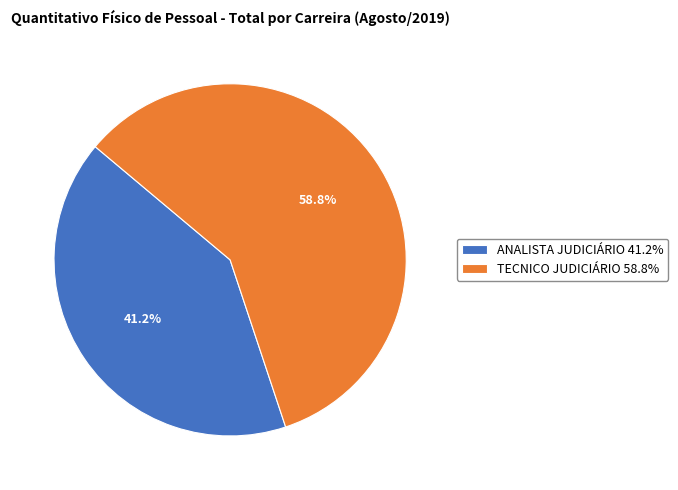

What is the ratio of the value at ANALISTA JUDICIÁRIO 41.2% to the value at TECNICO JUDICIÁRIO 58.8%?

0.7